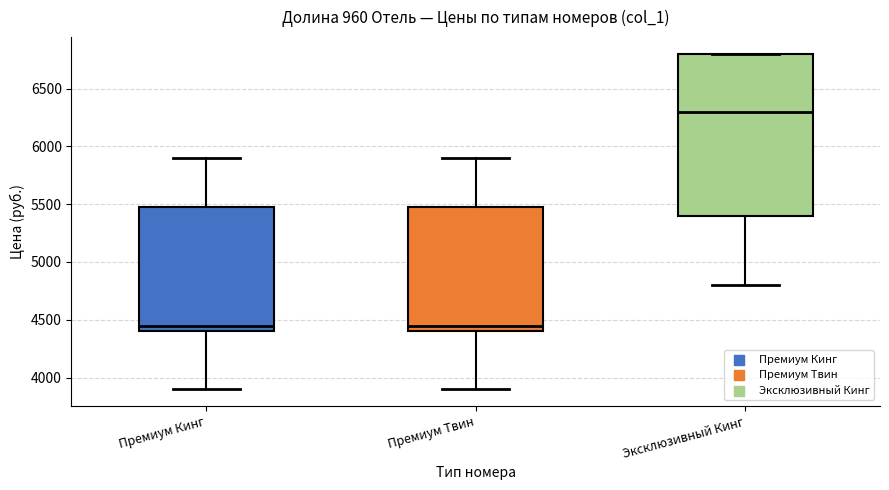

Reading left to right, transcribe this box plot: for each box, give where its median line is, the range the box spans, and where its two whiskers end, as read against the y-axis. The values are not printed on the chart, so give them approximately, as read against the axis.

Премиум Кинг: median 4450, box 4400 to 5500, whiskers 3900 to 5900
Премиум Твин: median 4450, box 4400 to 5500, whiskers 3900 to 5900
Эксклюзивный Кинг: median 6300, box 5400 to 6800, whiskers 4800 to 6800